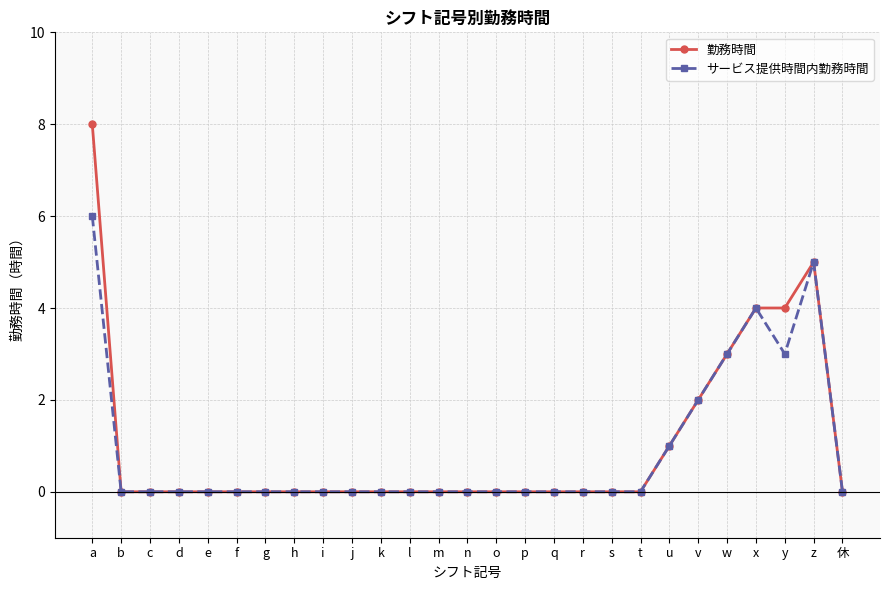

What are all the series names shown in the legend?

勤務時間, サービス提供時間内勤務時間